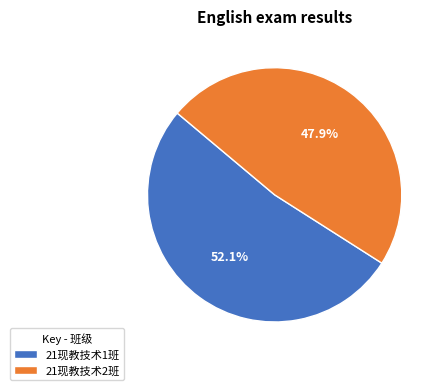

To the nearest percent, what is the combined percentage of 21现教技术1班 and 21现教技术2班?

100%